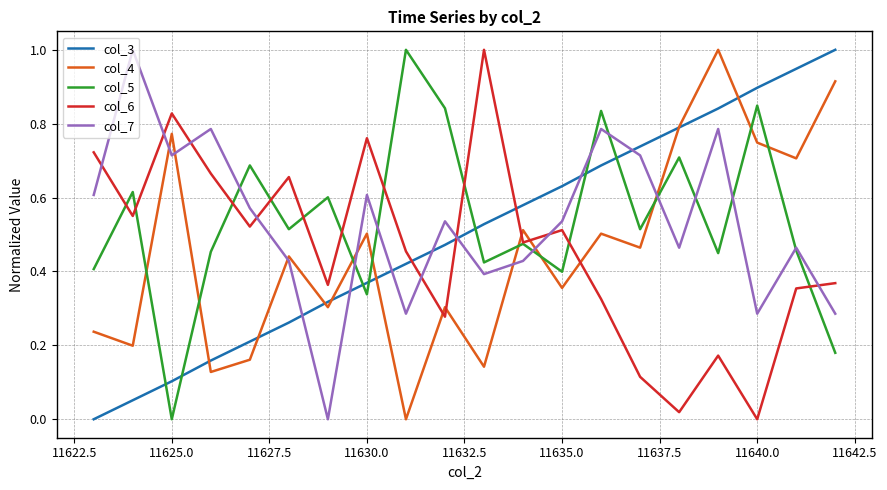

What is the highest value of the col_4 series?

1.0